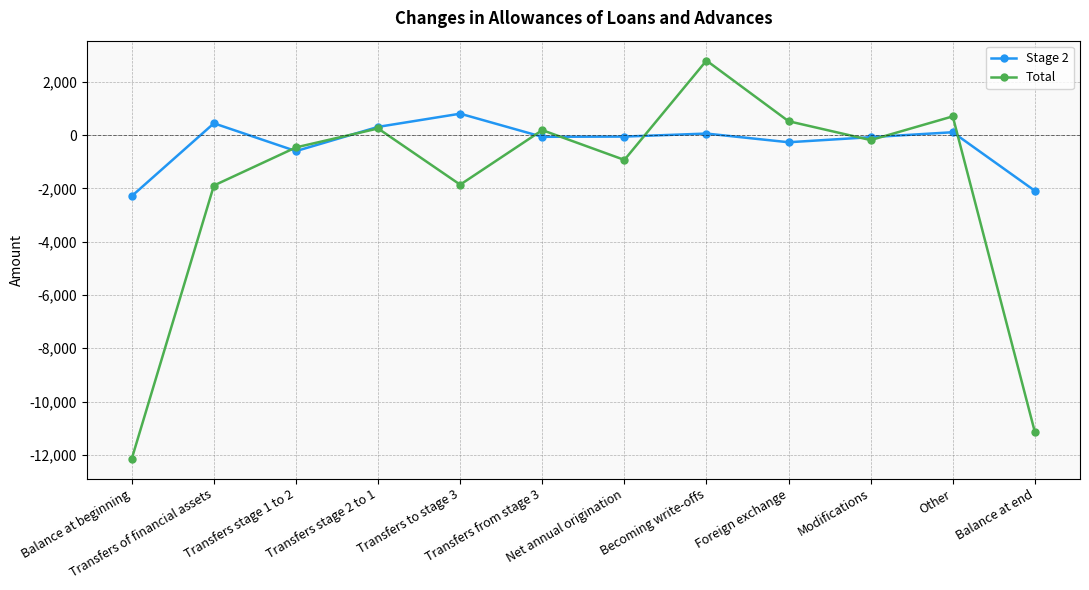

How many data points in Total are less than -189?

6